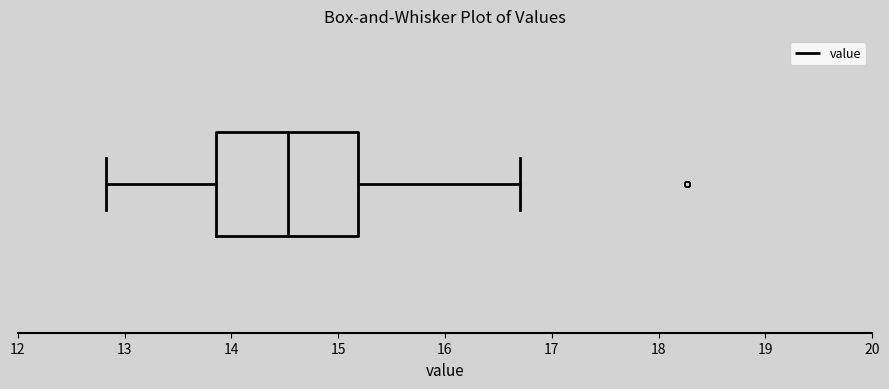

Transcribe this box plot: give where the median line is, the range the box spans, and where the two whiskers end, as read against the x-axis. The values are not printed on the chart, so give them approximately, as read against the axis.

median 14.5, box 13.9 to 15.2, whiskers 12.8 to 16.7